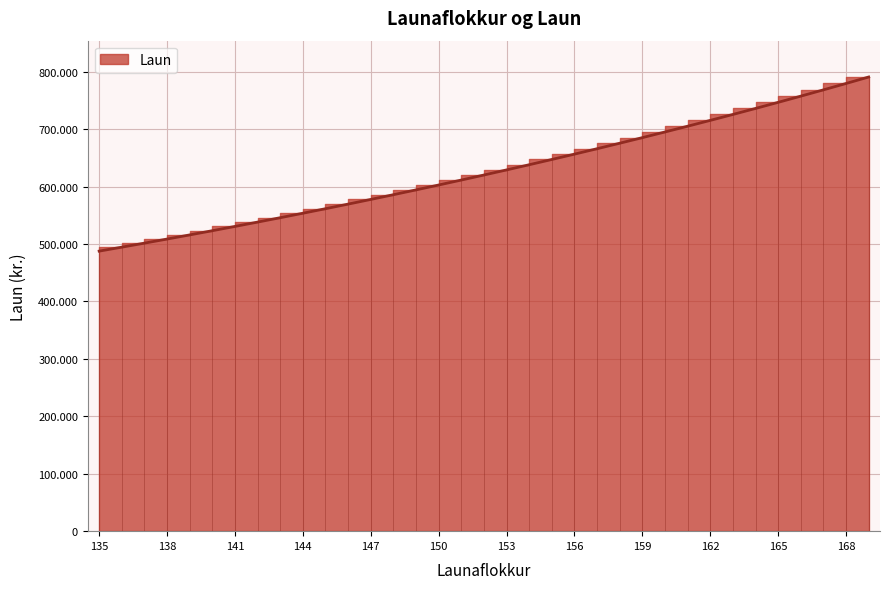

What is the value of the 13th point from the left?

577709